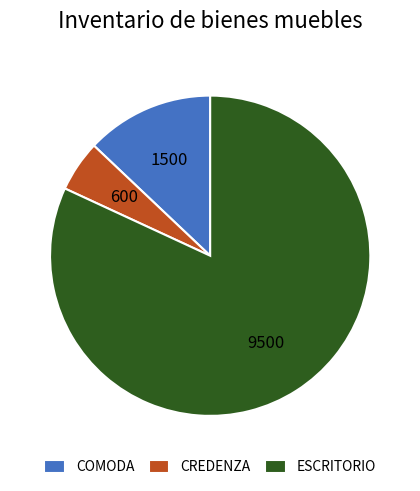

Is there a majority slice in this chart?

Yes